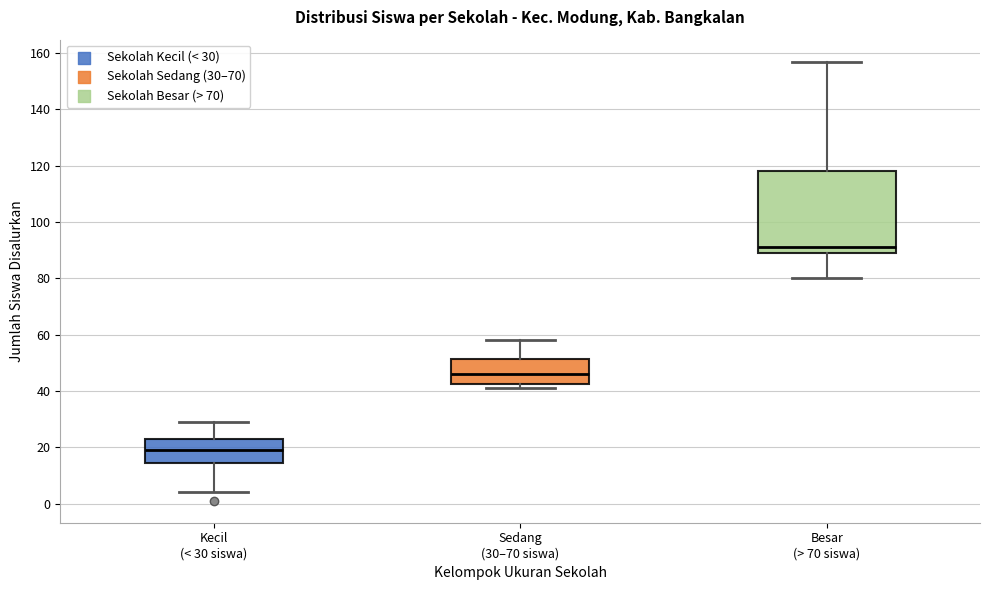

Reading left to right, transcribe this box plot: for each box, give where its median line is, the range the box spans, and where its two whiskers end, as read against the y-axis. The values are not printed on the chart, so give them approximately, as read against the axis.

Kecil (< 30 siswa): median 20, box 14 to 24, whiskers 4 to 30
Sedang (30–70 siswa): median 46, box 42 to 52, whiskers 42 (just below the box's lower edge) to 58
Besar (> 70 siswa): median 92, box 90 to 118, whiskers 80 to 158